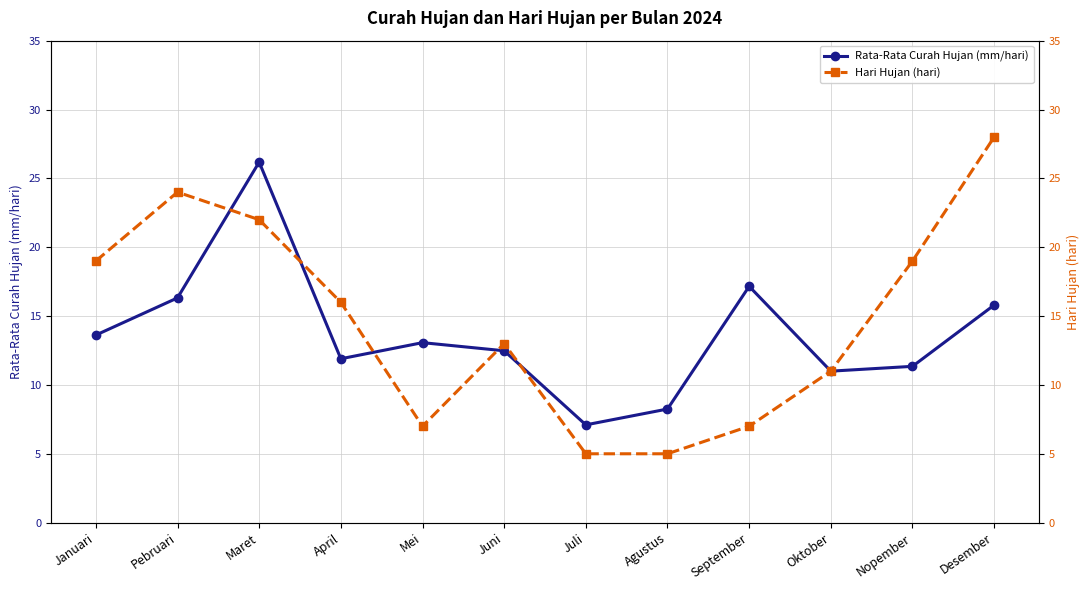

Reading right to left, what are all the values shown in this chart?

Rata-Rata Curah Hujan (mm/hari): Desember=15.8	Nopember=11.3	Oktober=11.0	September=17.2	Agustus=8.2	Juli=7.1	Juni=12.5	Mei=13.1	April=11.9	Maret=26.2	Pebruari=16.3	Januari=13.6
Hari Hujan (hari): Desember=28.0	Nopember=19.0	Oktober=11.0	September=7.0	Agustus=5.0	Juli=5.0	Juni=13.0	Mei=7.0	April=16.0	Maret=22.0	Pebruari=24.0	Januari=19.0